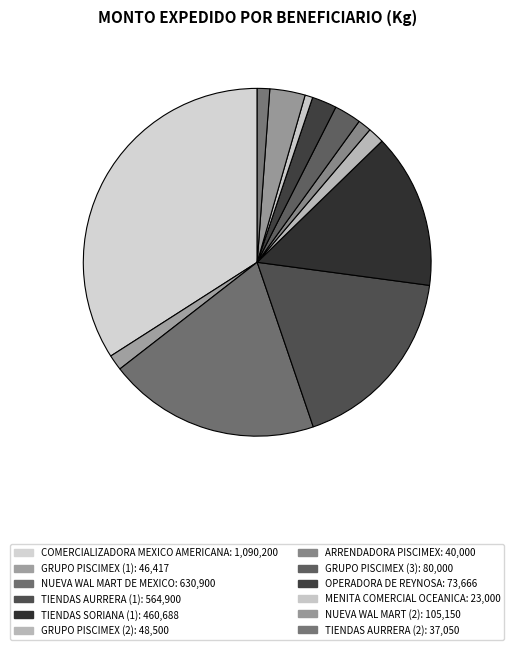

Which category has the biggest portion of the pie?

COMERCIALIZADORA MEXICO AMERICANA